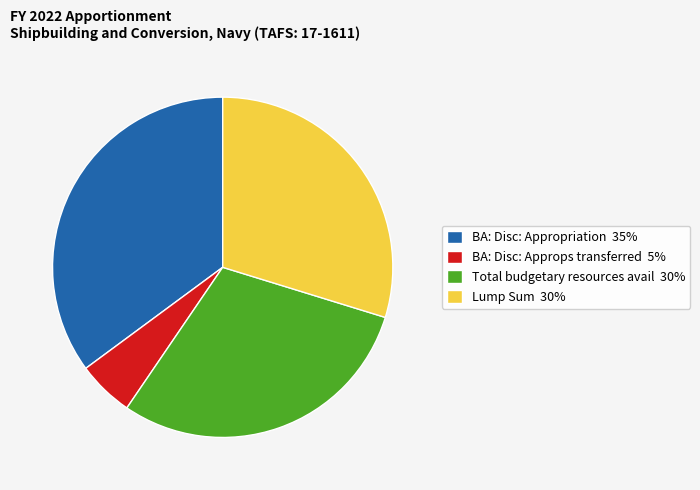

What is the ratio of the value at Lump Sum 30% to the value at BA: Disc: Appropriation 35%?

0.8